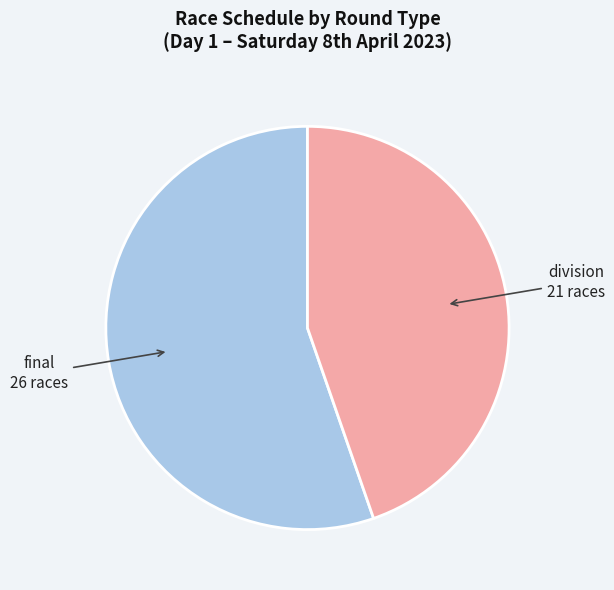

Which has a higher value, division or final?

final